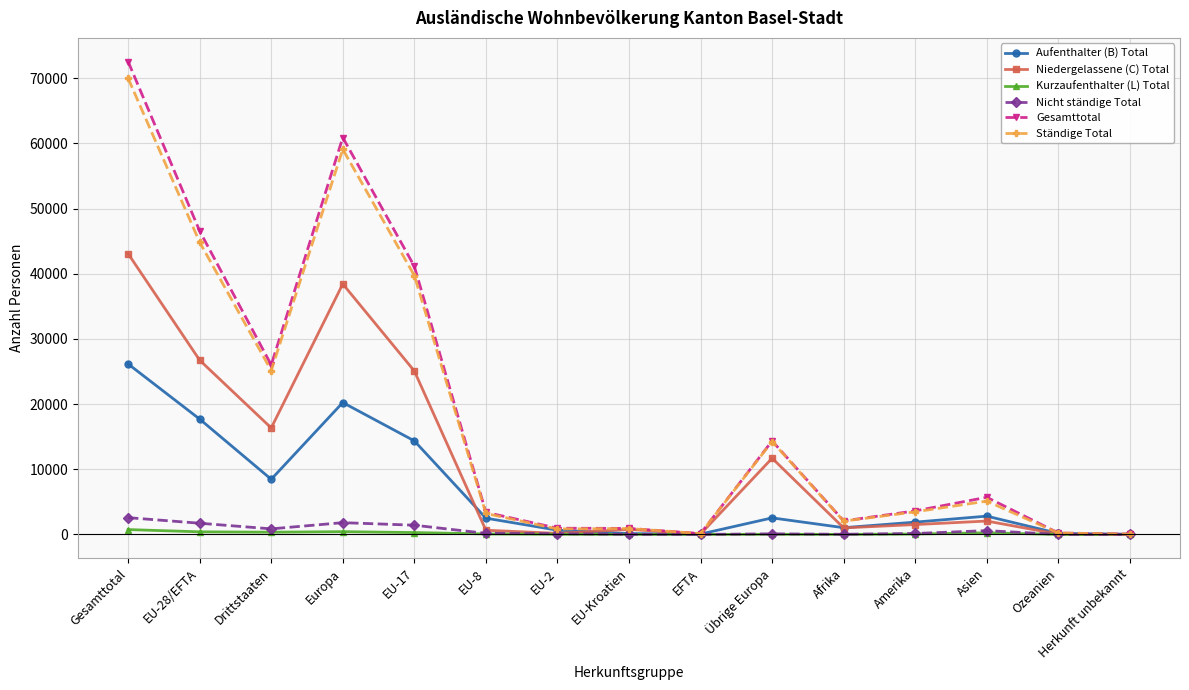

True or false: Nicht ständige Total has a value of 586 at Asien.

True